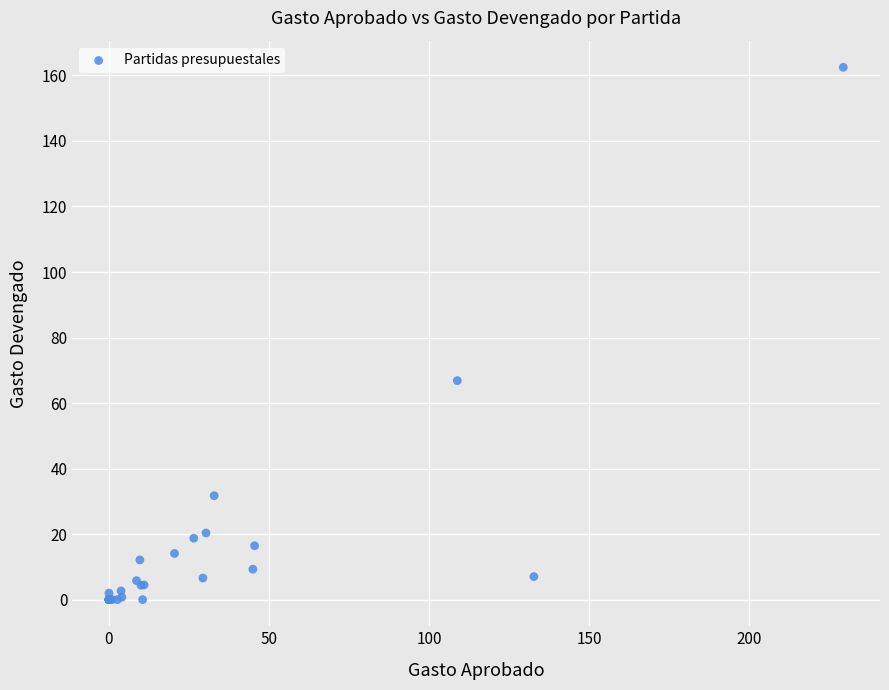

What Y value in the scatter plot is closest to 81?

66.8